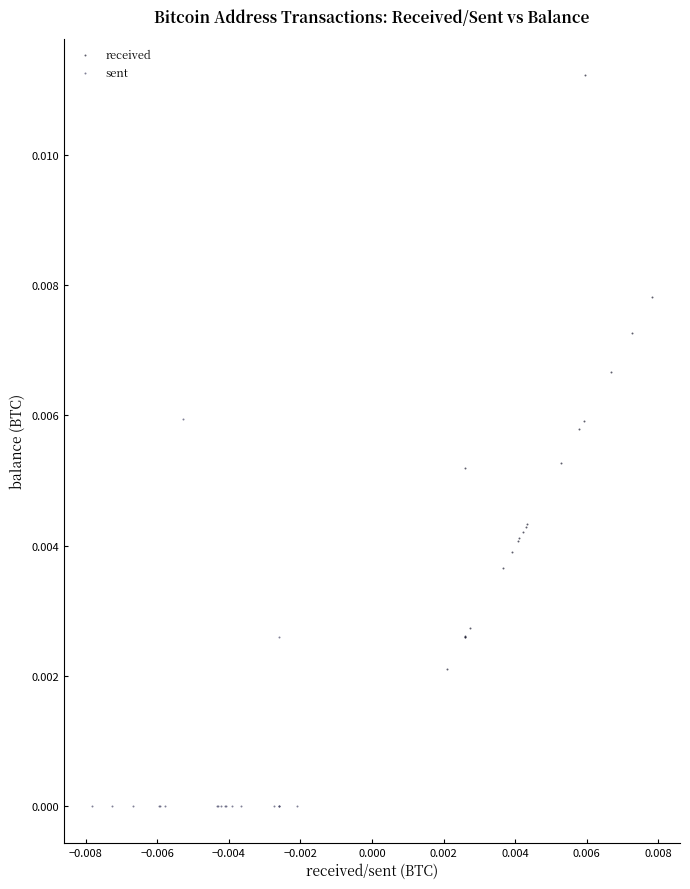

Which series contains the highest Y value?

received